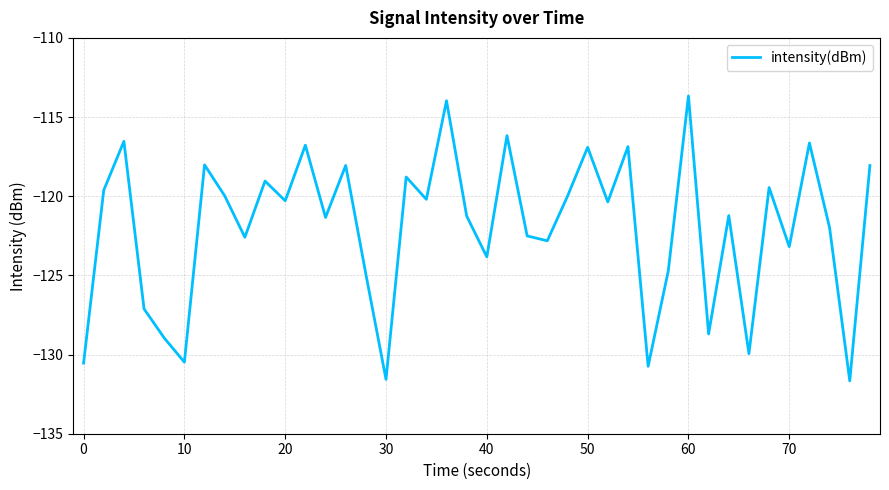

Count the number of data series in this chart.

1